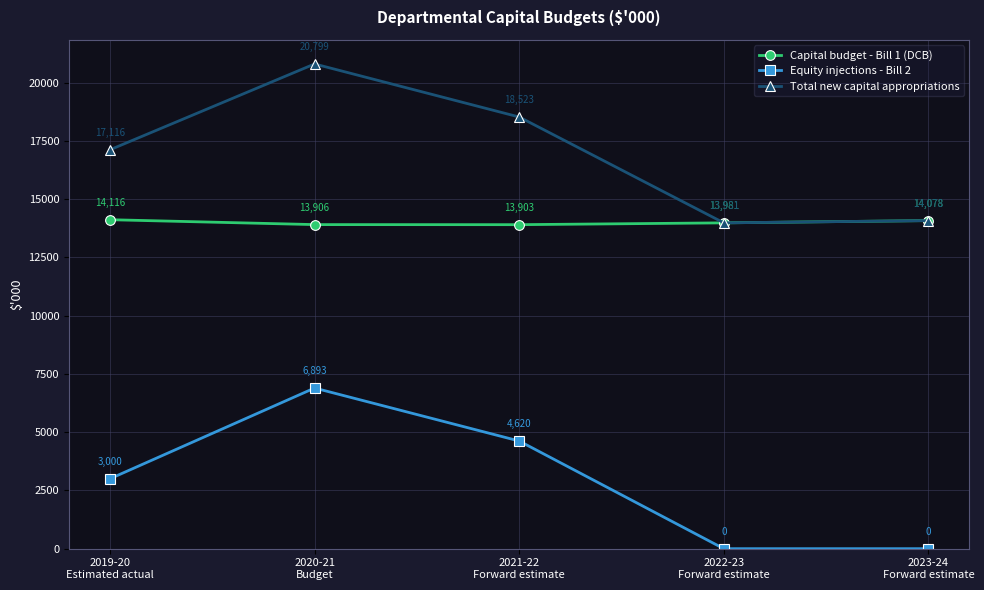

Count the number of categories in the chart.

5